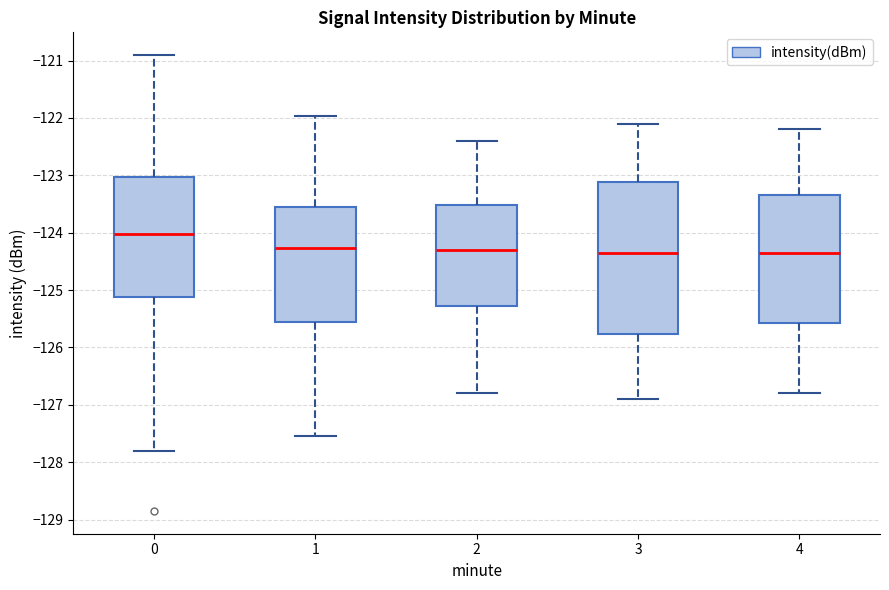

Reading left to right, read every box against the y-axis: the position of its median line, the range the box covers, and the ends of its whiskers. The values are not printed on the chart, so give them approximately, as read against the axis.

0: median -124.0, box -125.1 to -123.0, whiskers -127.8 to -120.9
1: median -124.3, box -125.5 to -123.5, whiskers -127.5 to -122.0
2: median -124.3, box -125.3 to -123.5, whiskers -126.8 to -122.4
3: median -124.3, box -125.8 to -123.1, whiskers -126.9 to -122.1
4: median -124.3, box -125.6 to -123.3, whiskers -126.8 to -122.2